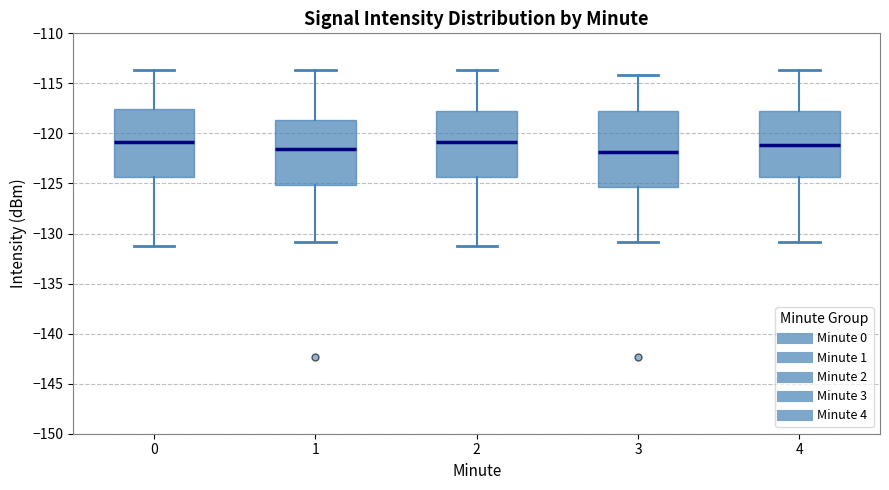

Reading left to right, read every box against the y-axis: the position of its median line, the range the box covers, and the ends of its whiskers. The values are not printed on the chart, so give them approximately, as read against the axis.

0: median -121.0, box -124.5 to -117.5, whiskers -131.0 to -113.5
1: median -121.5, box -125.0 to -118.5, whiskers -131.0 to -113.5
2: median -121.0, box -124.5 to -118.0, whiskers -131.0 to -113.5
3: median -122.0, box -125.5 to -118.0, whiskers -131.0 to -114.0
4: median -121.0, box -124.5 to -118.0, whiskers -131.0 to -113.5